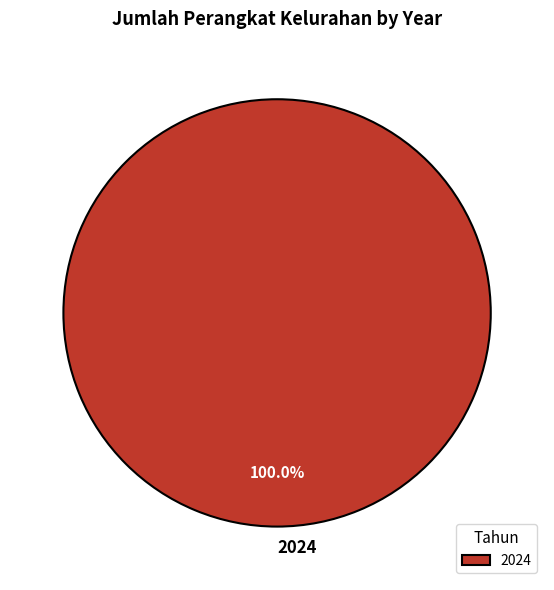

Is there any slice that represents more than half of the pie?

Yes